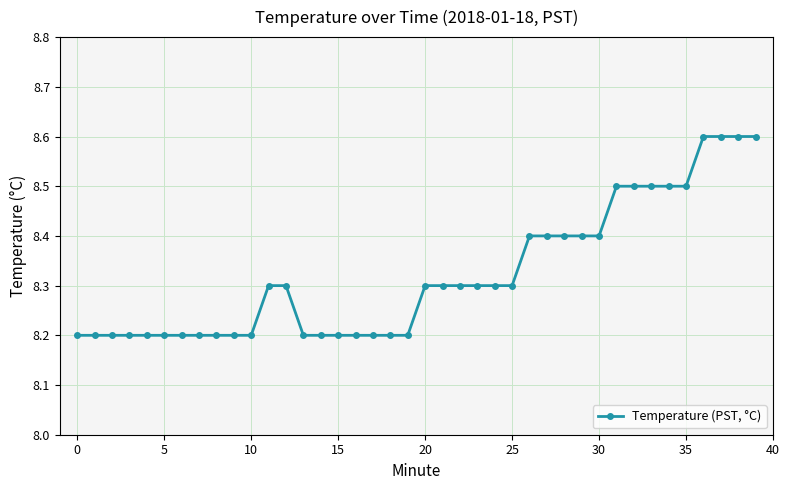

What is the value of the 16th point from the left?

8.2